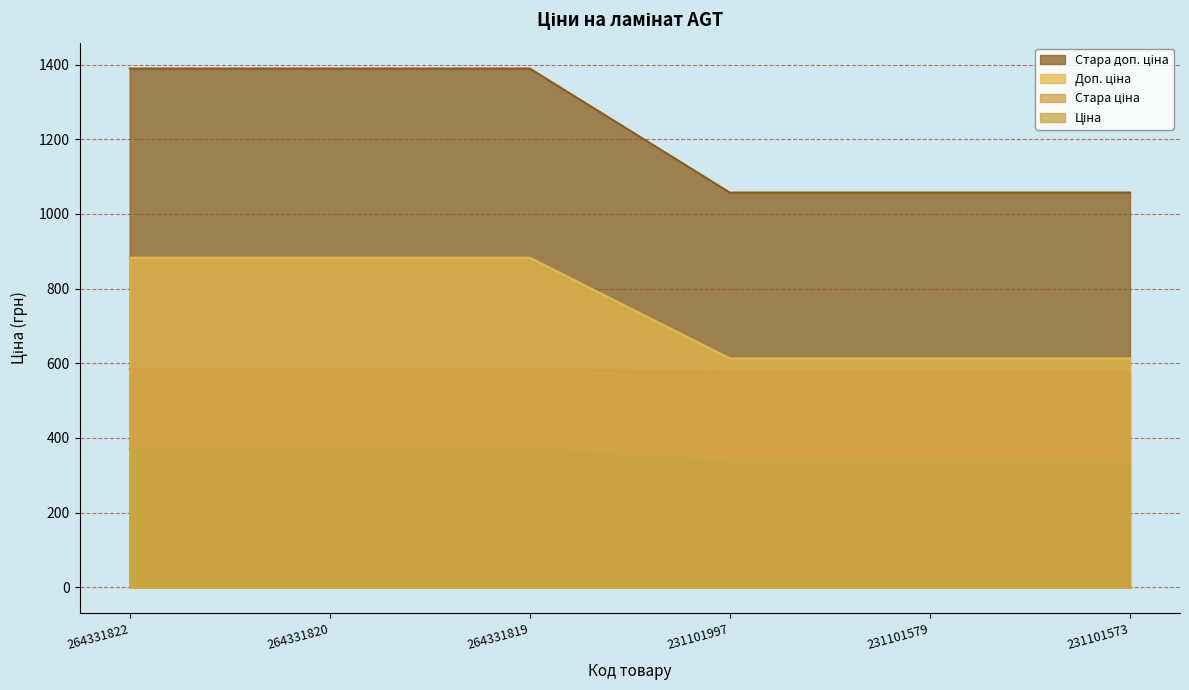

List the labels in order of Стара доп. ціна value, smallest first.

231101997, 231101579, 231101573, 264331822, 264331820, 264331819